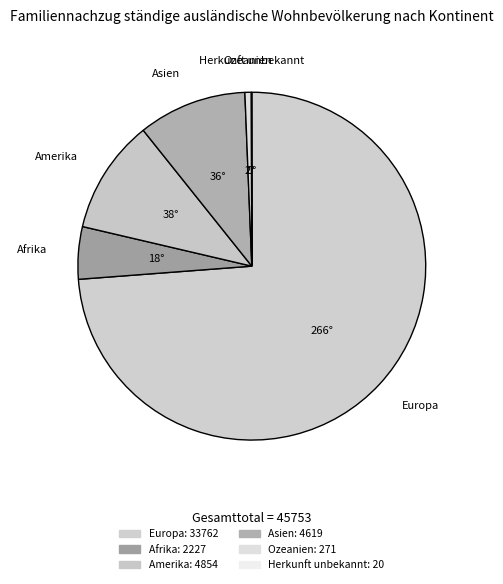

Is it true that Amerika is 11% of the pie?

True